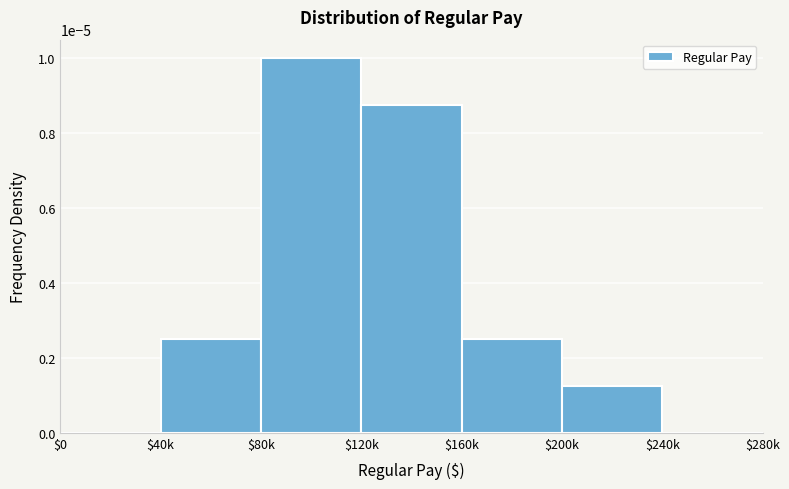

Which category has the highest value across all series?

$80k